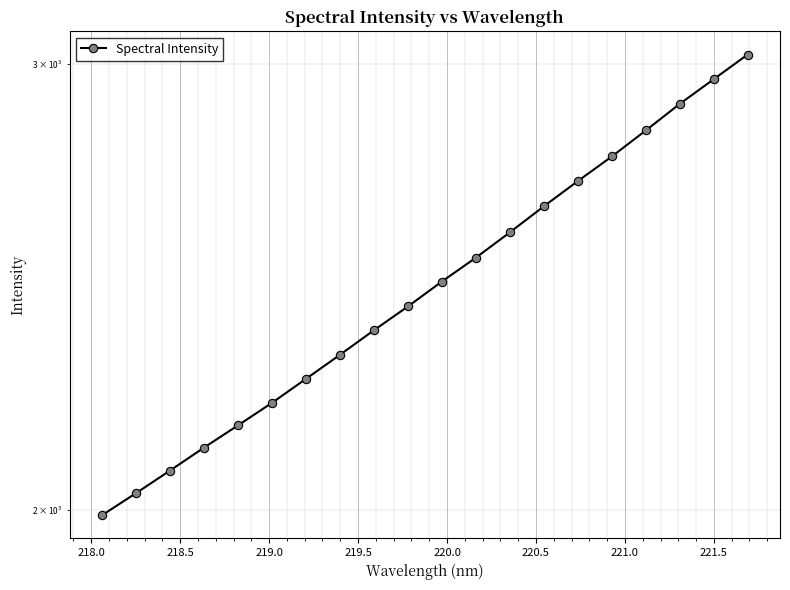

What is the sum of the values at 219.5 and 218.5?

4231.2